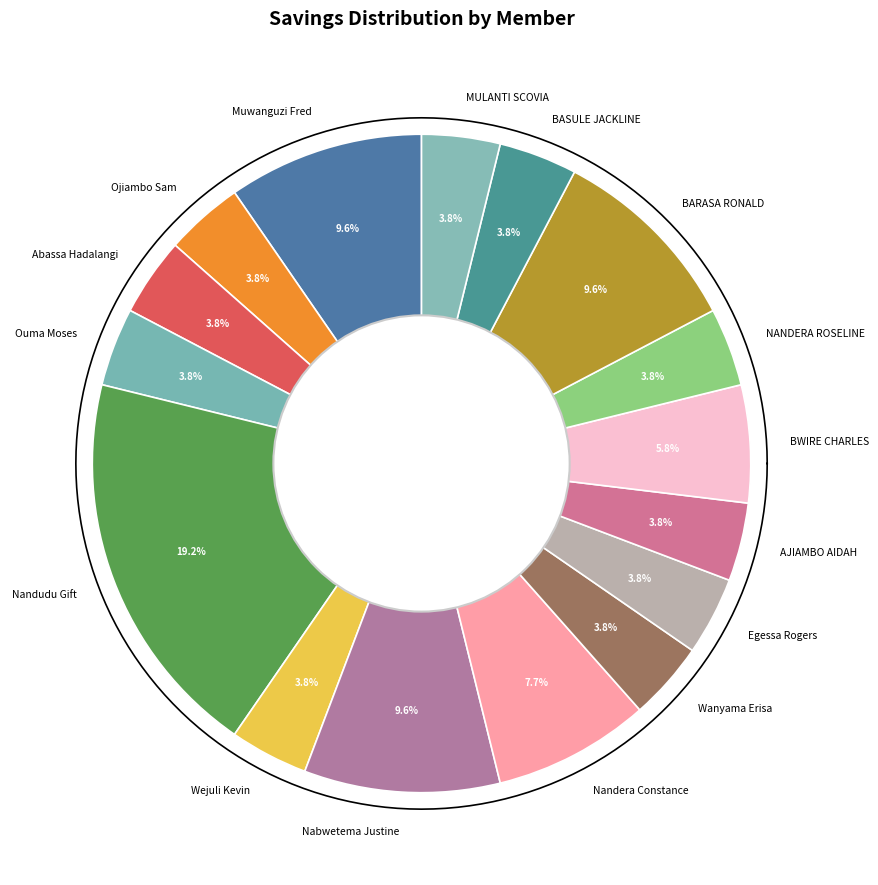

What is the ratio of the value at Ojiambo Sam to the value at Nabwetema Justine?

0.4